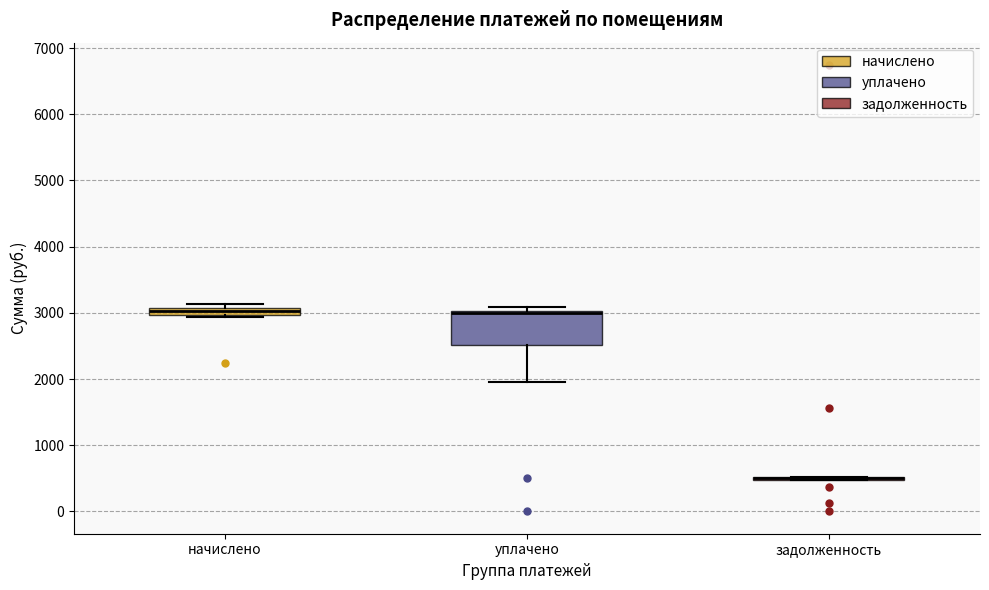

Comparing the boxes themselves (not the whiskers), which one is the tallest?

уплачено